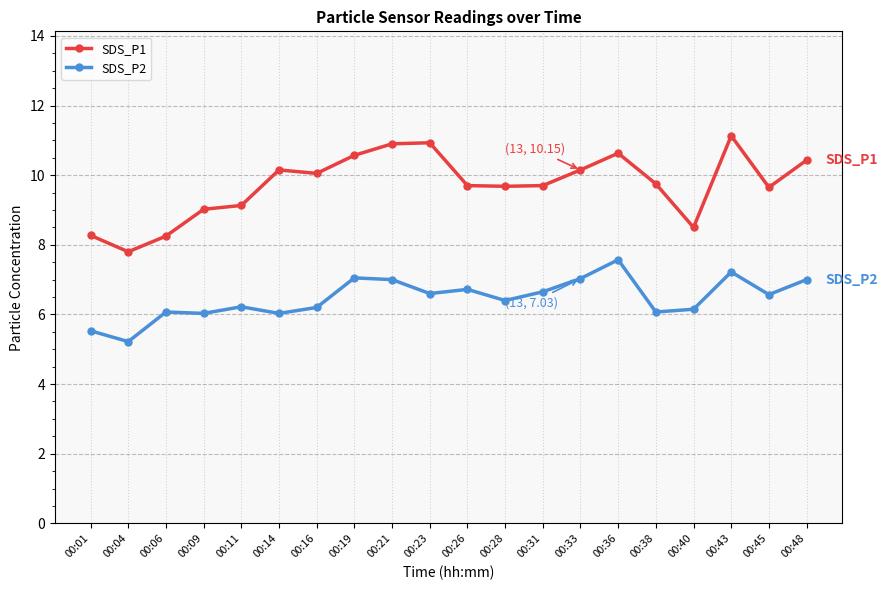

Rank the series by their average value, from highest to lowest.

SDS_P1, SDS_P2